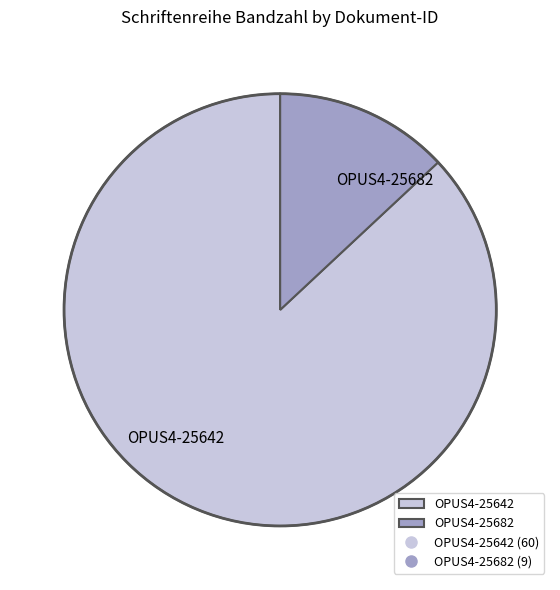

Approximately how many times larger is the value at OPUS4-25642 compared to OPUS4-25682?

6.7